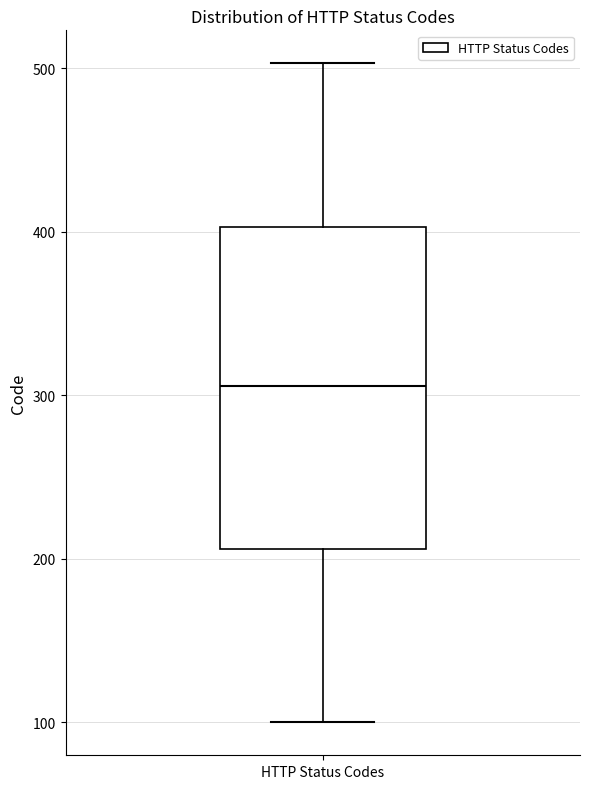

Transcribe this box plot: give where the median line is, the range the box spans, and where the two whiskers end, as read against the y-axis. The values are not printed on the chart, so give them approximately, as read against the axis.

median 310, box 210 to 400, whiskers 100 to 500